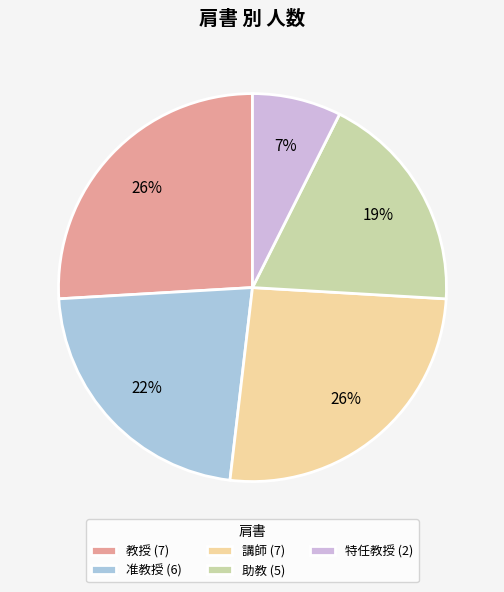

Does 講師 (7) represent more than half of the total?

No